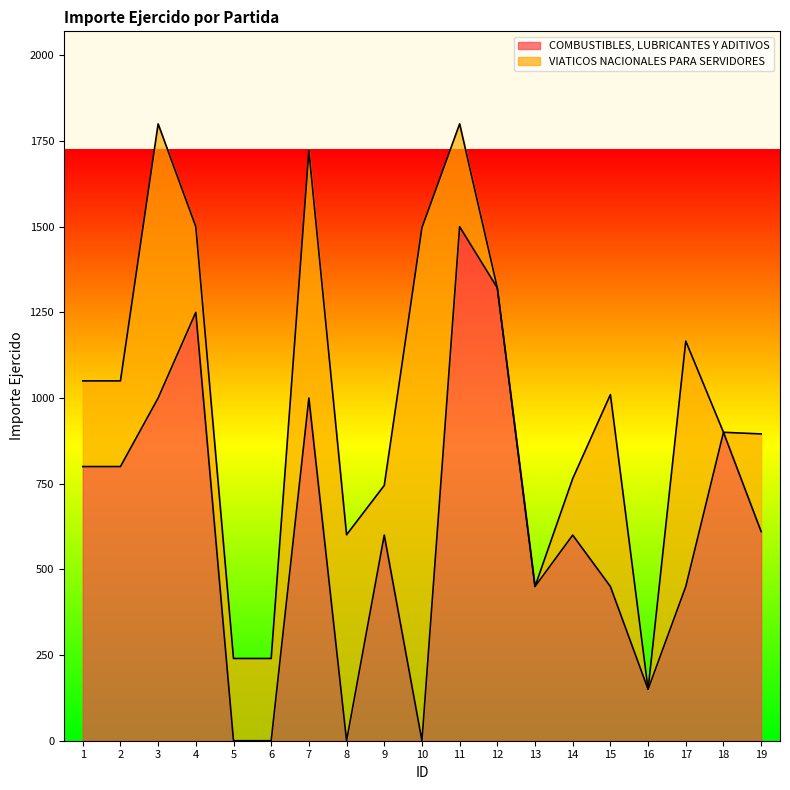

True or false: the data shows -998.2 at 10.

False